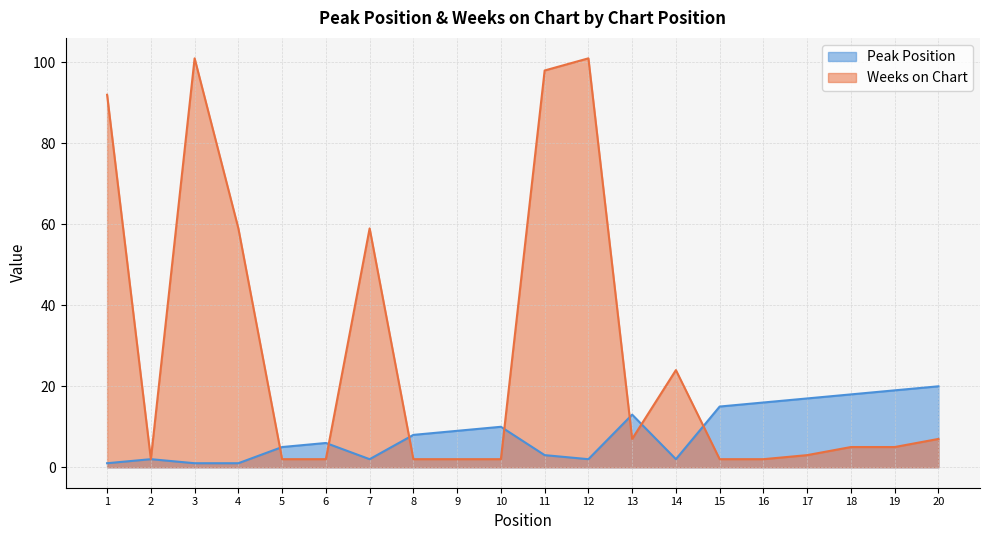

How many intersections are there between Weeks on Chart and Peak Position?

7